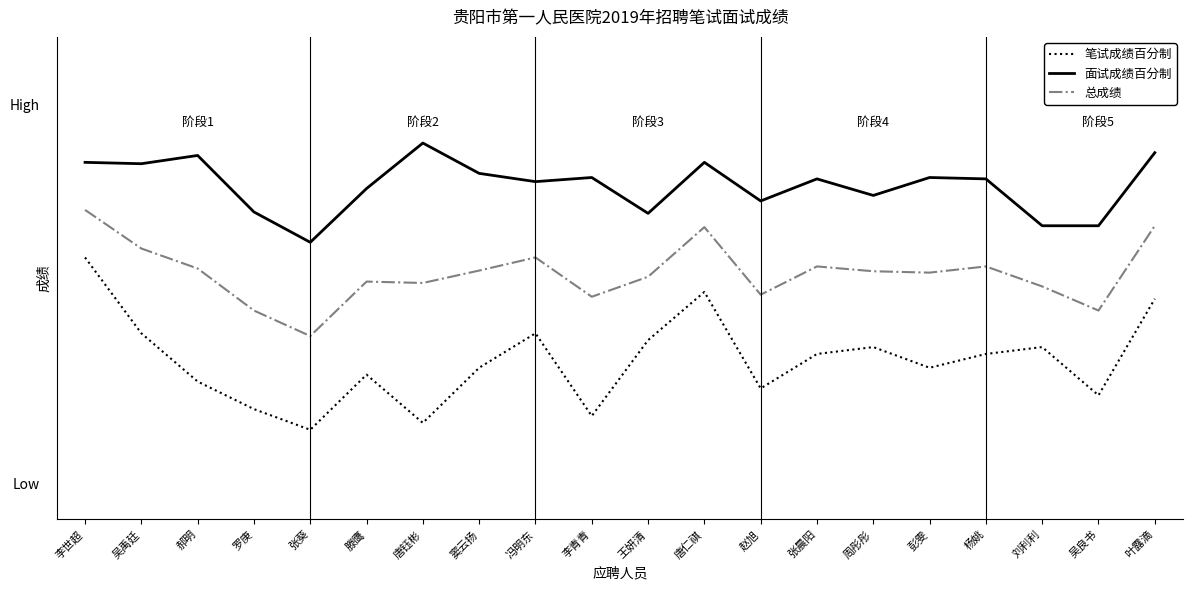

Rank the series by their maximum value, from highest to lowest.

面试成绩百分制, 总成绩, 笔试成绩百分制